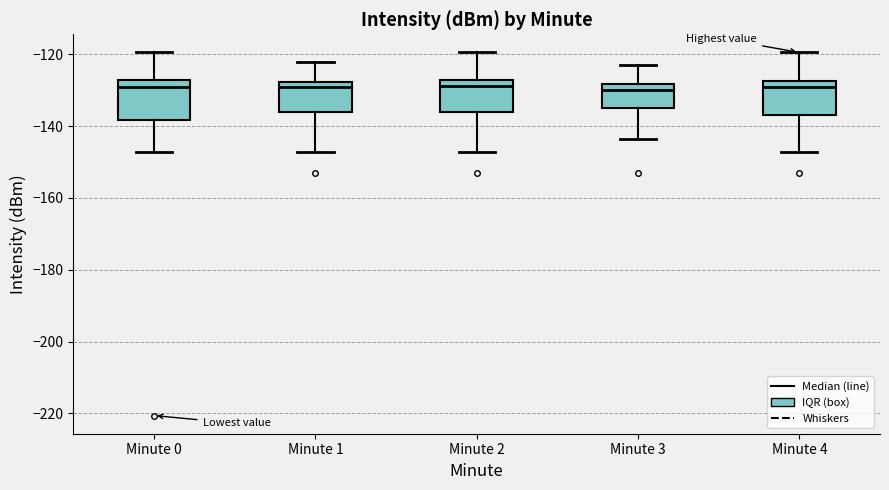

Reading left to right, transcribe this box plot: for each box, give where its median line is, the range the box spans, and where its two whiskers end, as read against the y-axis. The values are not printed on the chart, so give them approximately, as read against the axis.

Minute 0: median -130, box -138 to -128, whiskers -148 to -120
Minute 1: median -130, box -136 to -128, whiskers -148 to -122
Minute 2: median -128 (just below the box's upper edge), box -136 to -128, whiskers -148 to -120
Minute 3: median -130, box -136 to -128, whiskers -144 to -124
Minute 4: median -130, box -136 to -128, whiskers -148 to -120